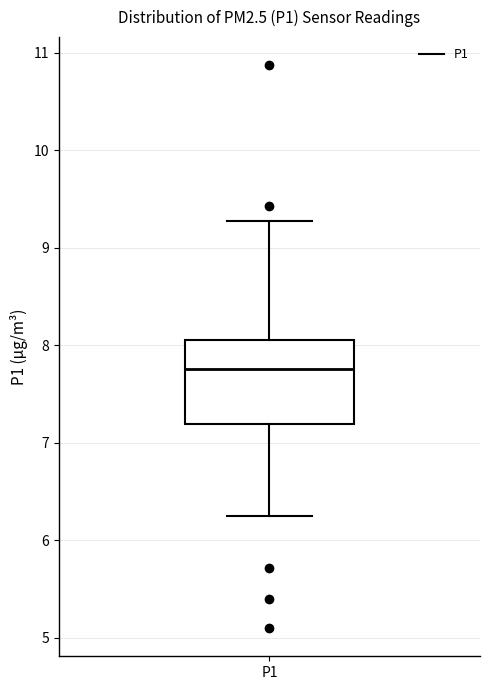

Where does the upper whisker of the box for P1 end on the y-axis? The values are not printed on the chart, so give them approximately, as read against the axis.

9.3